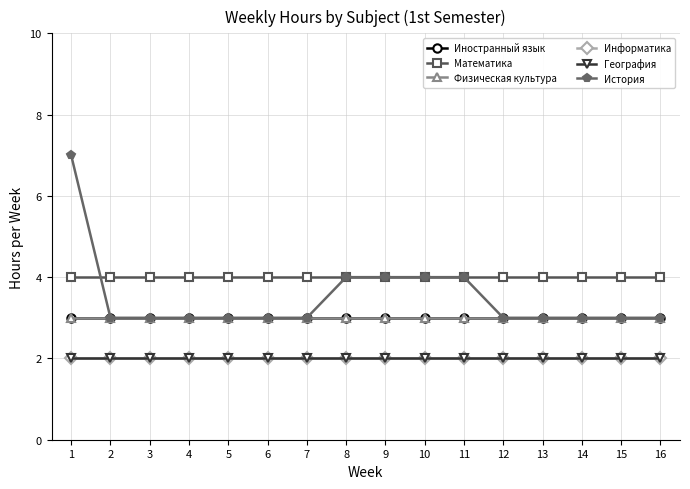

Reading left to right, what are all the values shown in this chart?

Иностранный язык: 3	3	3	3	3	3	3	3	3	3	3	3	3	3	3	3
Математика: 4	4	4	4	4	4	4	4	4	4	4	4	4	4	4	4
Физическая культура: 3	3	3	3	3	3	3	3	3	3	3	3	3	3	3	3
Информатика: 2	2	2	2	2	2	2	2	2	2	2	2	2	2	2	2
География: 2	2	2	2	2	2	2	2	2	2	2	2	2	2	2	2
История: 7	3	3	3	3	3	3	4	4	4	4	3	3	3	3	3